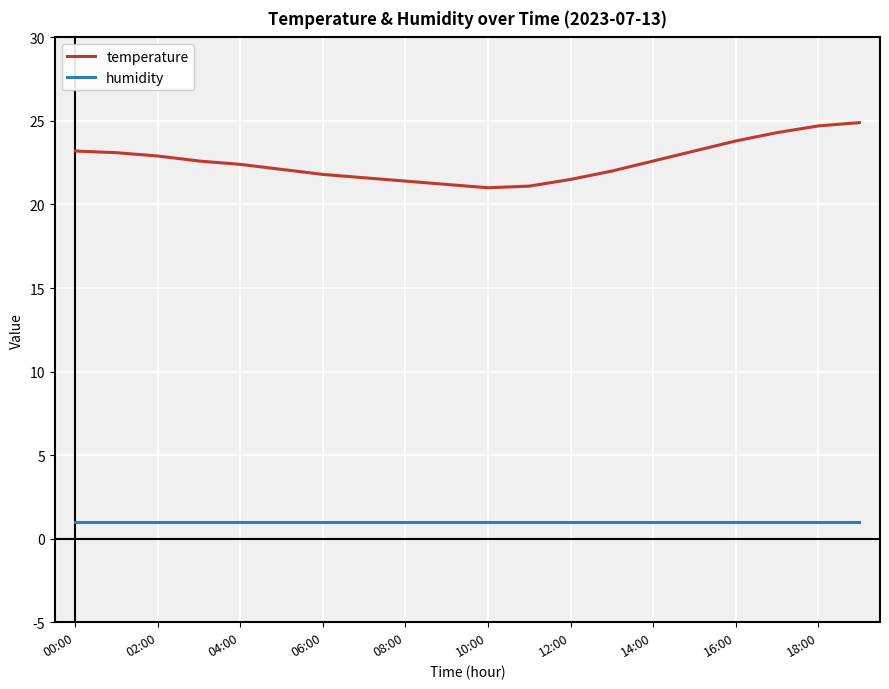

Which series has the largest total across all categories?

temperature